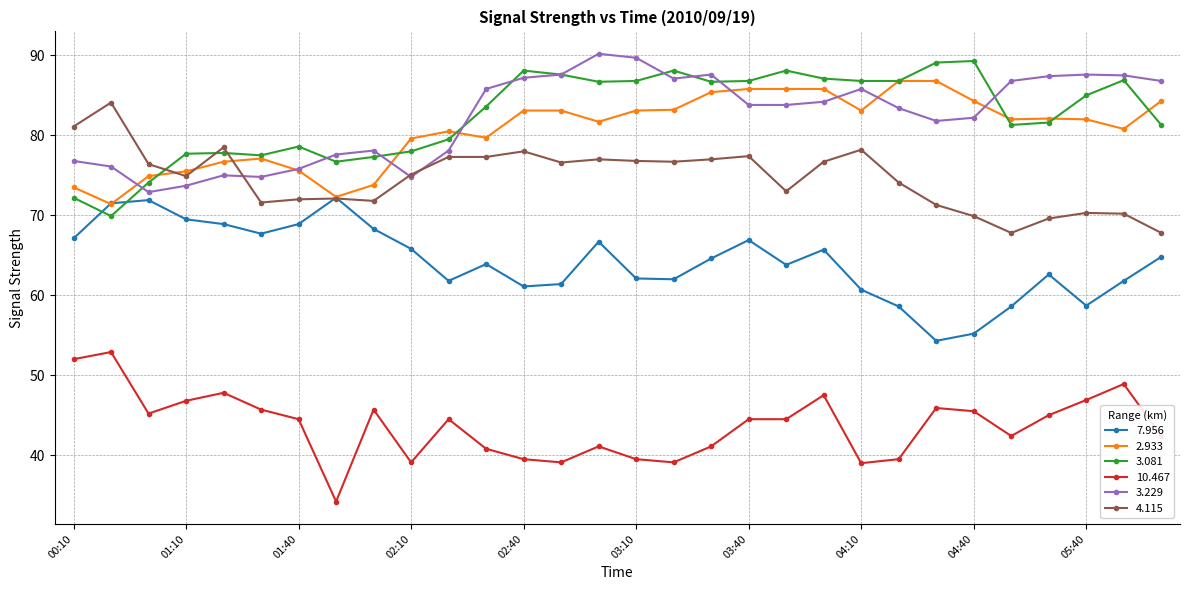

True or false: 7.956 has more than 1 interior local peaks.

True